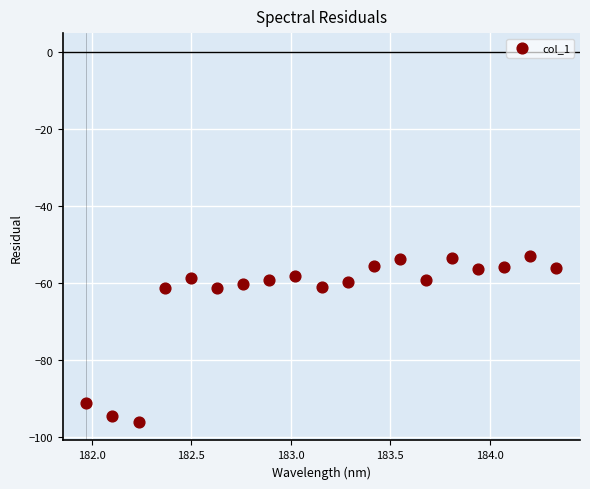

What is the range of Y values (max minus min)?

43.1